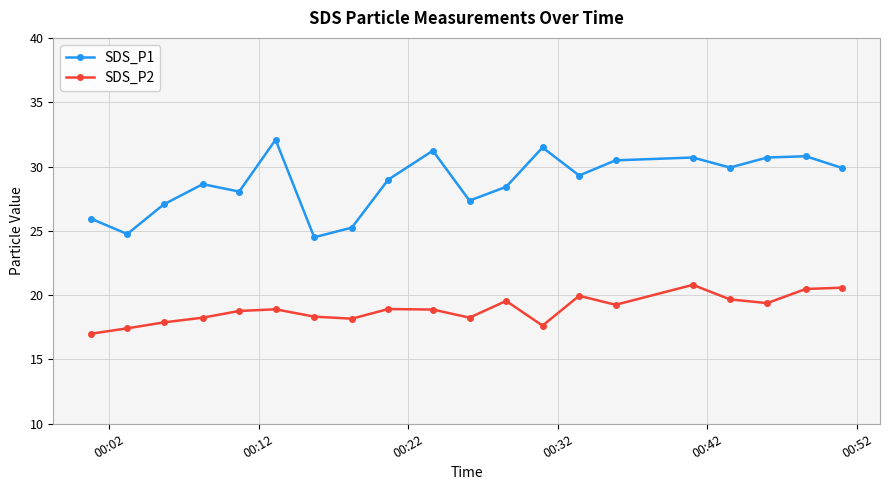

True or false: SDS_P1 has more than 0 interior local peaks.

True